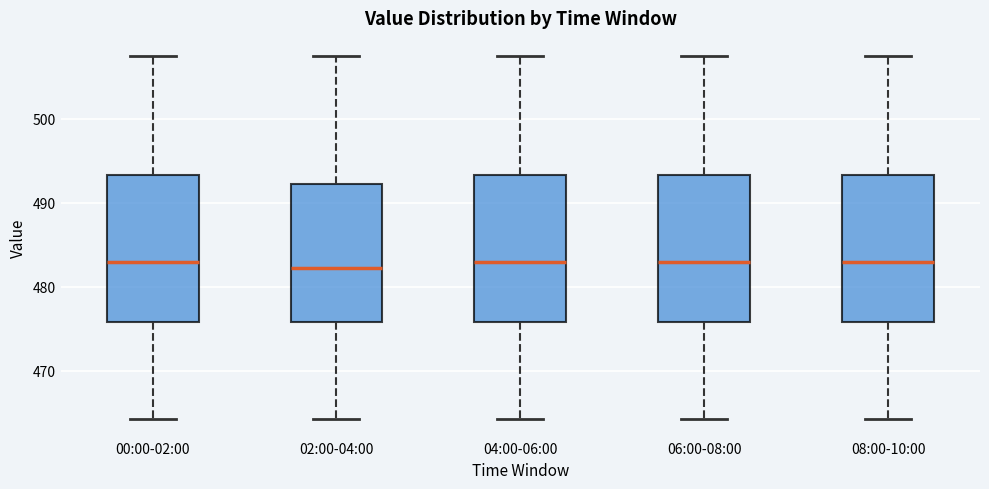

Reading left to right, transcribe this box plot: for each box, give where its median line is, the range the box spans, and where its two whiskers end, as read against the y-axis. The values are not printed on the chart, so give them approximately, as read against the axis.

00:00-02:00: median 483, box 476 to 493, whiskers 464 to 507
02:00-04:00: median 482, box 476 to 492, whiskers 464 to 507
04:00-06:00: median 483, box 476 to 493, whiskers 464 to 507
06:00-08:00: median 483, box 476 to 493, whiskers 464 to 507
08:00-10:00: median 483, box 476 to 493, whiskers 464 to 507